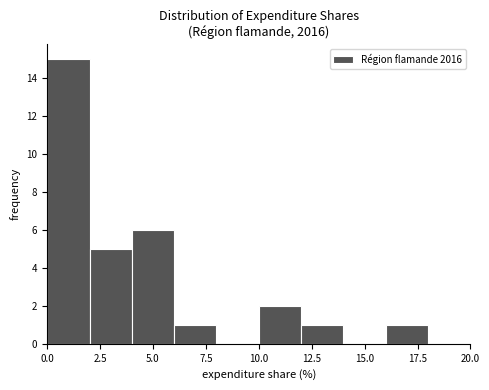

Reading left to right, transcribe this chart: for each bar, give the range it covers on the x-axis and its height. The values are not printed on the chart, so give them approximately, as read against the axis.

0 to 2: 15
2 to 4: 5
4 to 6: 6
6 to 8: 1
8 to 10: 0
10 to 12: 2
12 to 14: 1
14 to 16: 0
16 to 18: 1
18 to 20: 0